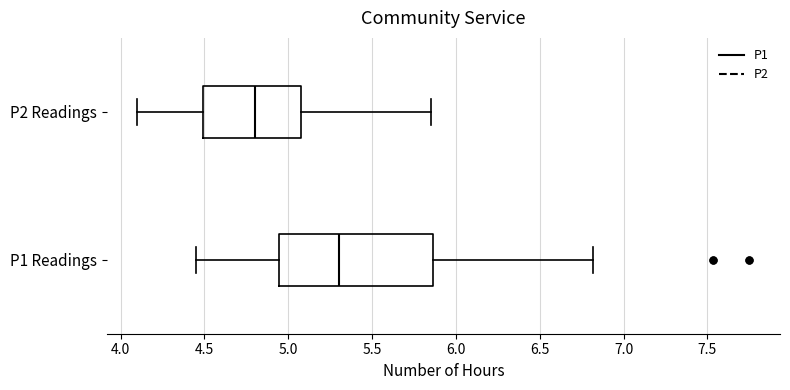

Which box is the widest, from its left edge to its right edge?

P1 Readings